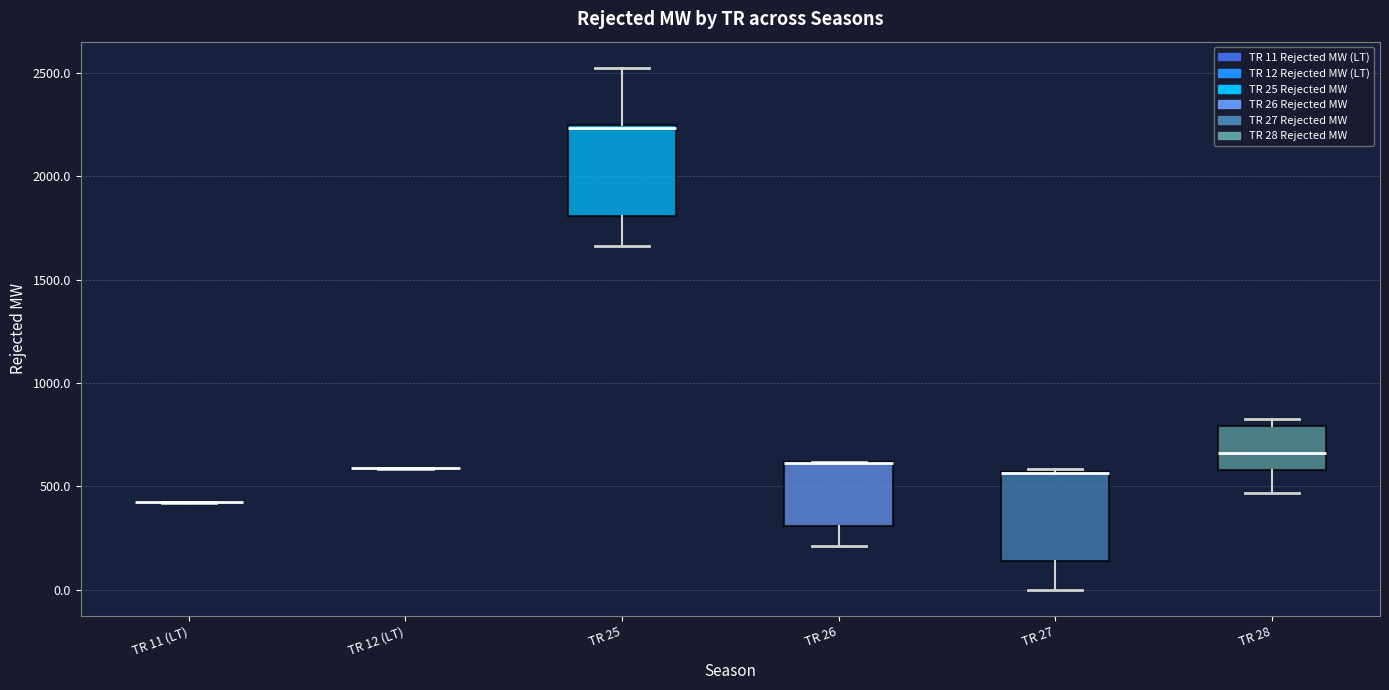

Reading left to right, read every box against the y-axis: the position of its median line, the range the box covers, and the ends of its whiskers. The values are not printed on the chart, so give them approximately, as read against the axis.

TR 11 (LT): box collapsed to a line at 400, whiskers 400 to 450
TR 12 (LT): box collapsed to a line at 600, whiskers 600 to 600
TR 25: median 2250 (just below the box's upper edge), box 1800 to 2250, whiskers 1650 to 2550
TR 26: median 600 (drawn on the box's upper edge), box 300 to 600, whiskers 200 to 600
TR 27: median 550 (drawn on the box's upper edge), box 150 to 550, whiskers 0 to 600
TR 28: median 650, box 600 to 800, whiskers 450 to 850